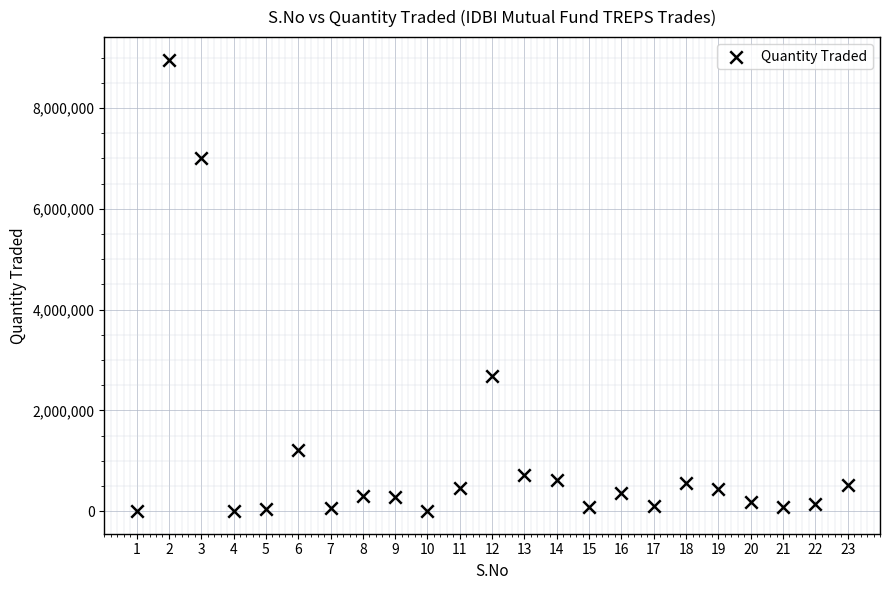

What Y value in the scatter plot is closest to 4479164?

2679770.4